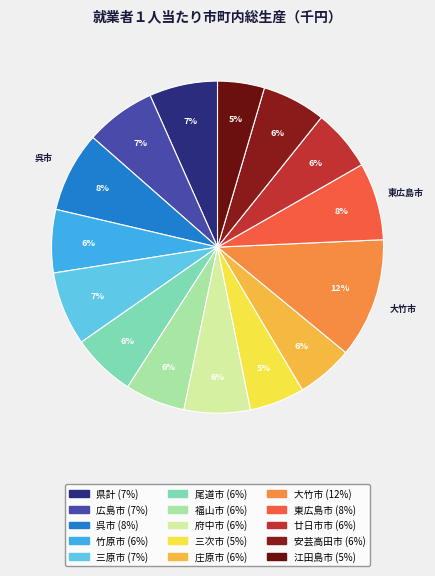

To the nearest percent, what is the difference between the largest and smallest slice percentages?

7%